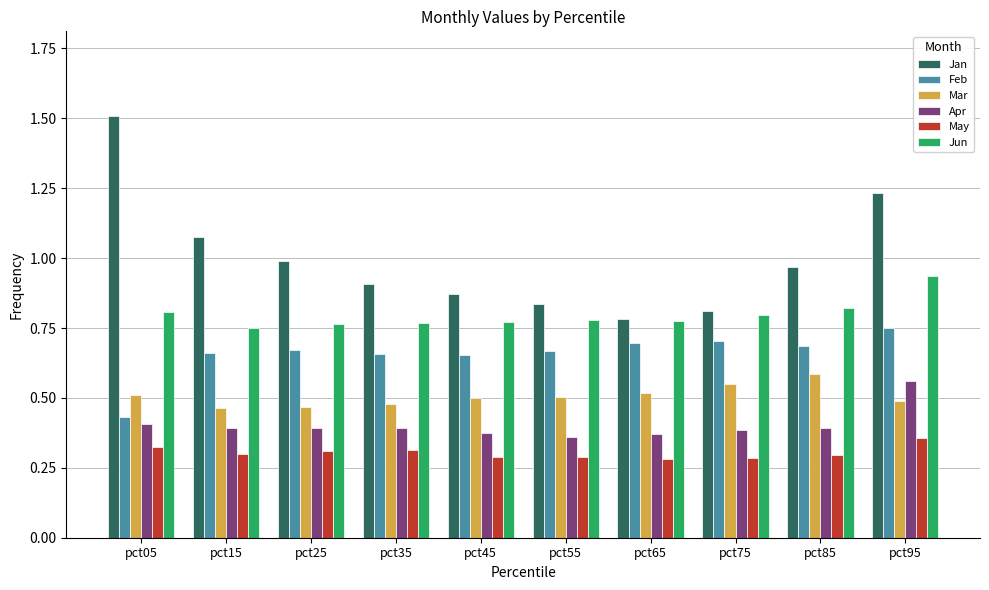

Which series has the widest spread of values?

Jan